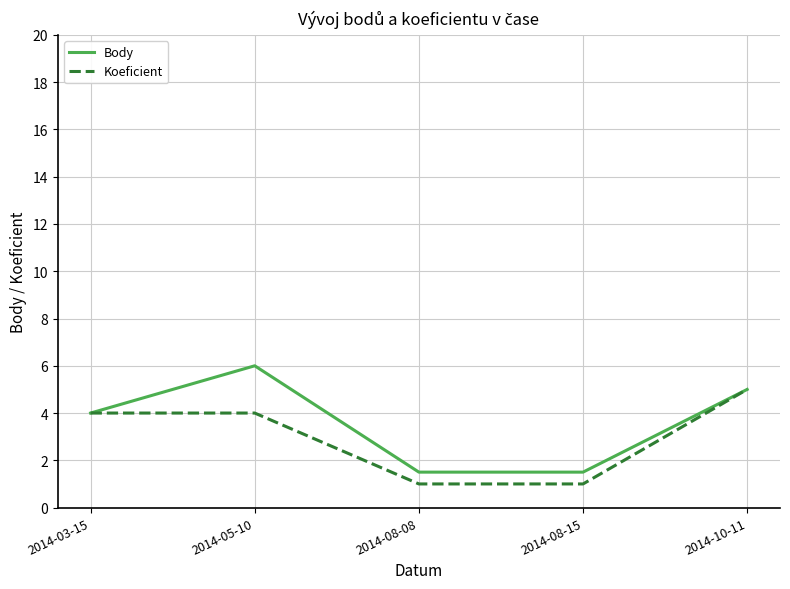

Is it true that Body equals 0.5 at 2014-08-08?

False